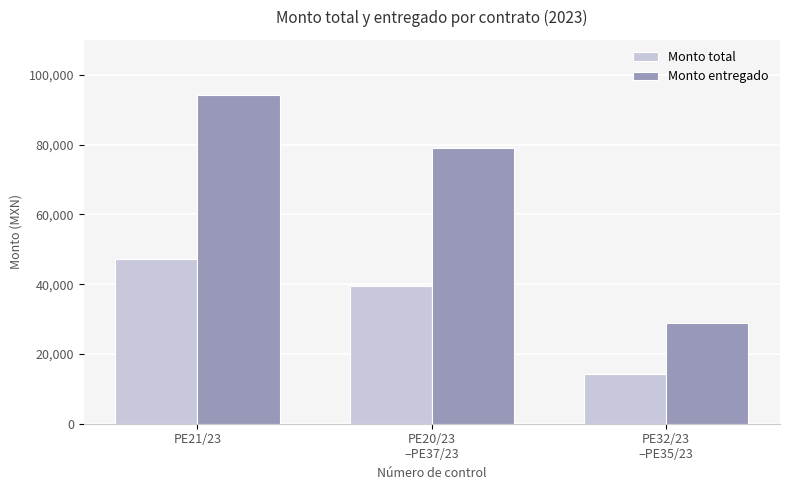

How many groups of bars are there?

3